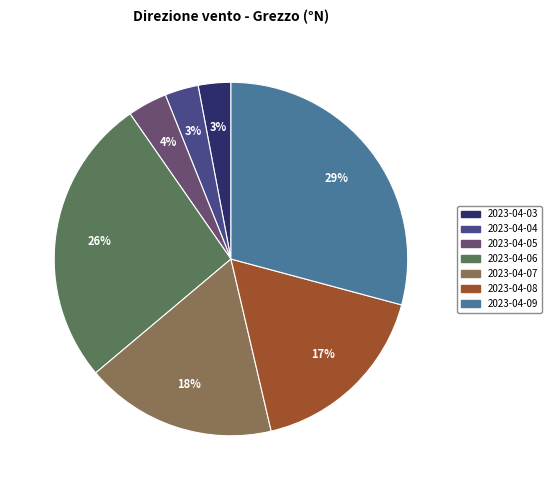

Do 2023-04-04 and 2023-04-03 together represent more than half of the pie?

No